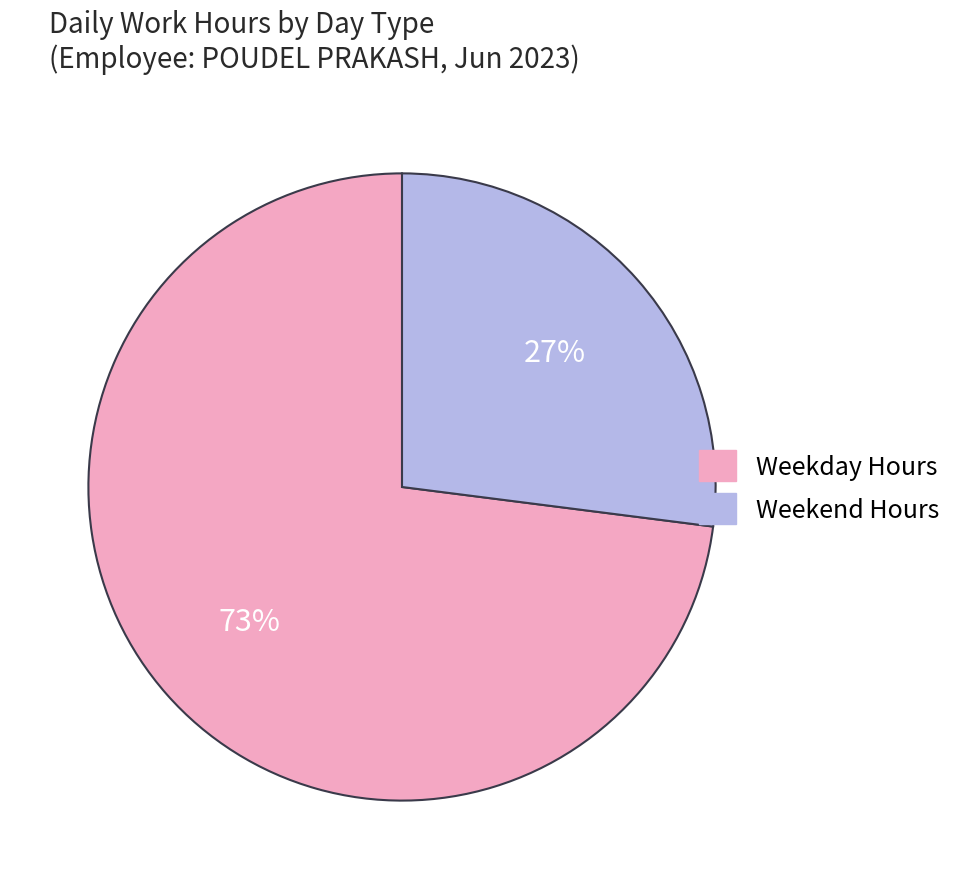

Does any single category account for the majority?

Yes